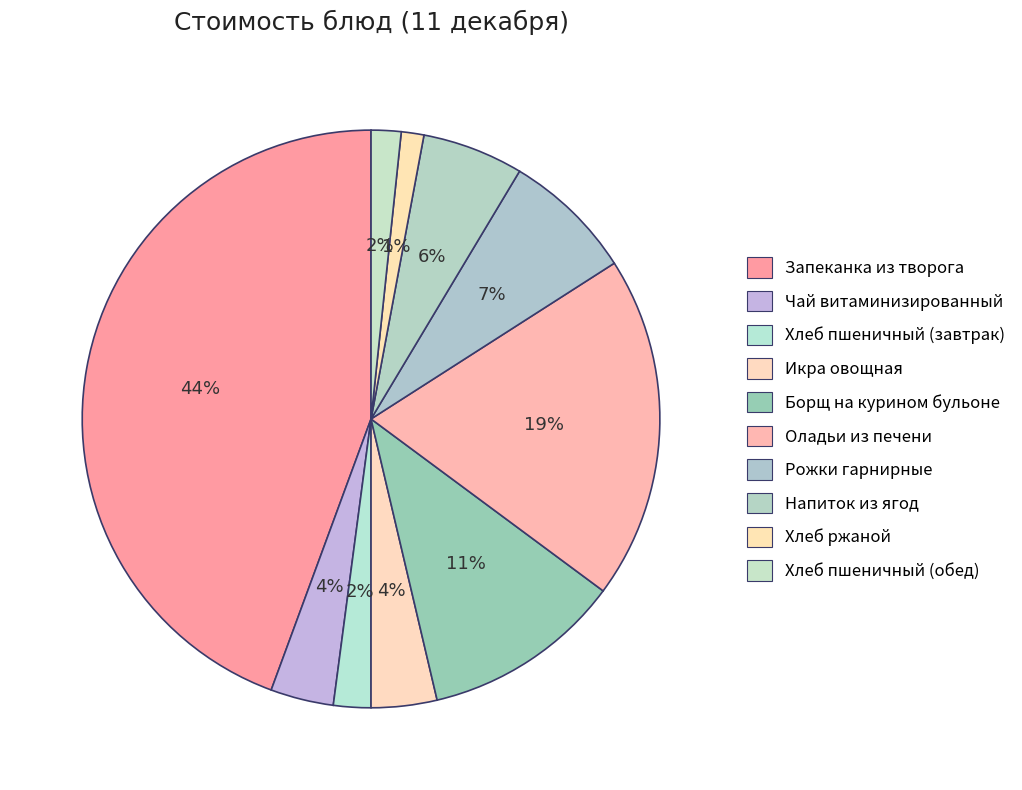

Combined, do Хлеб пшеничный (обед) and Хлеб ржаной account for over 50%?

No